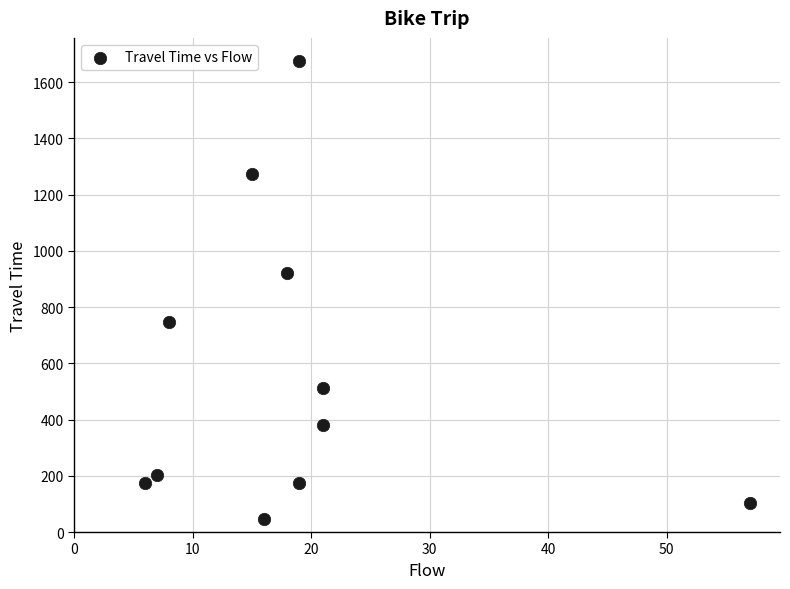

What is the range of Y values (max minus min)?

1628